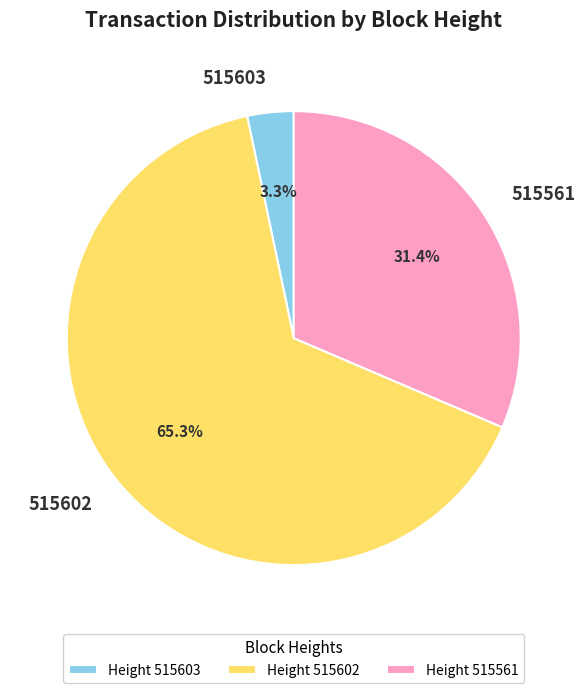

Approximately how many times larger is the value at 515602 compared to 515603?

19.8